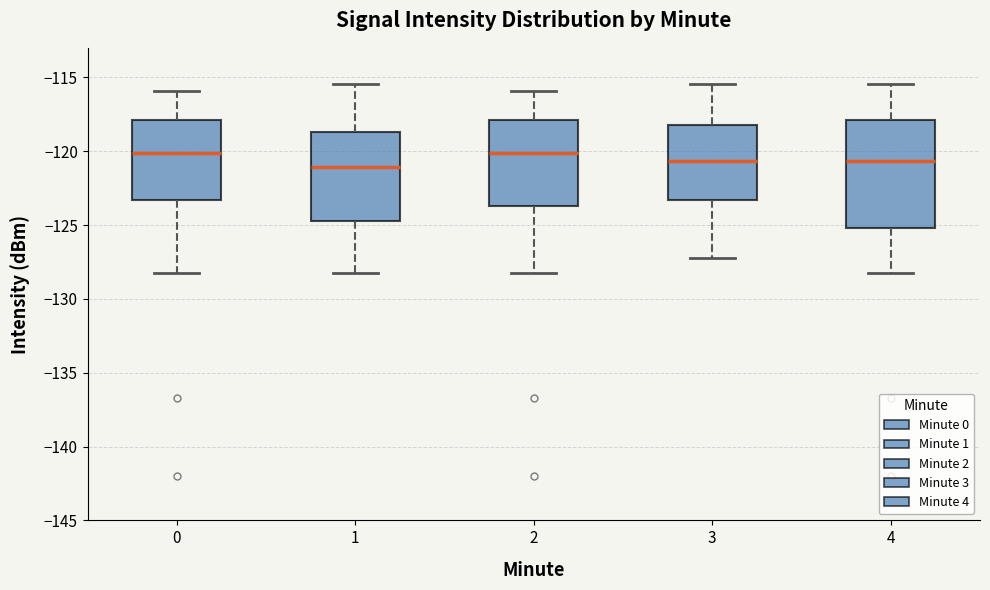

Comparing the boxes themselves (not the whiskers), which one is the tallest?

4